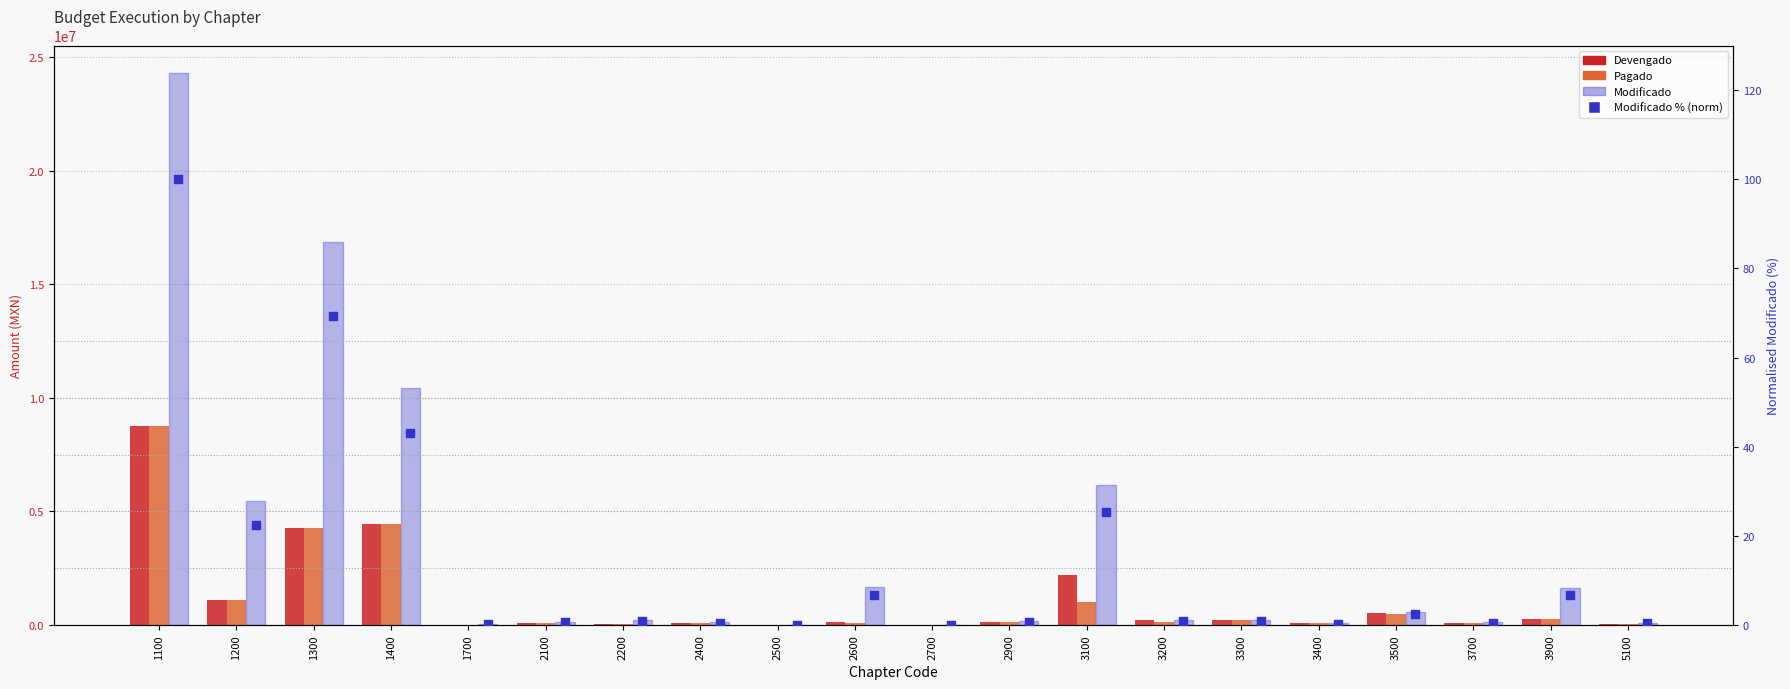

What are all the series names shown in the legend?

Devengado, Pagado, Modificado, Modificado % (norm)